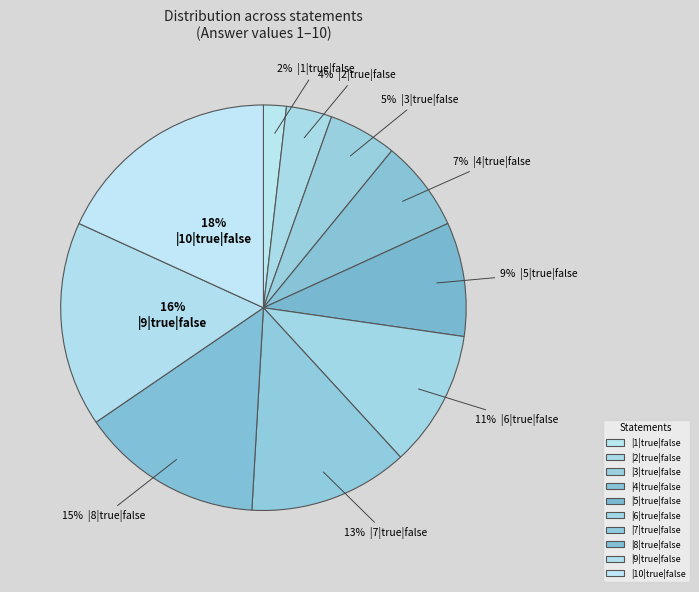

To the nearest percent, what percentage of the pie is |2|true|false?

4%